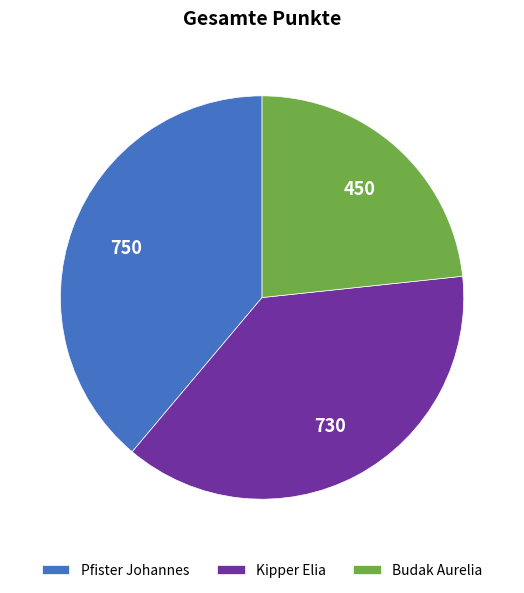

Rank the categories by value from lowest to highest.

Budak Aurelia, Kipper Elia, Pfister Johannes